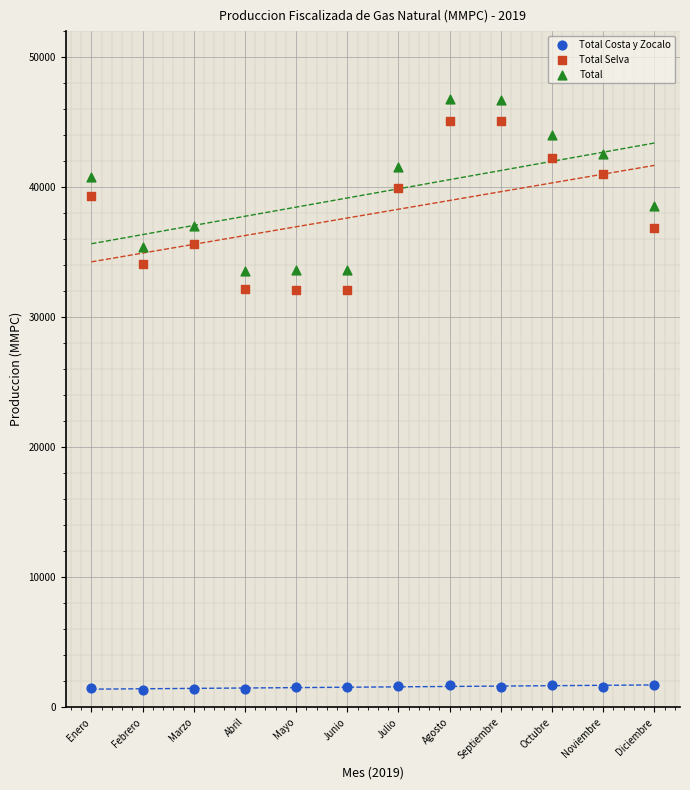

Which series contains the lowest Y value?

Total Costa y Zocalo